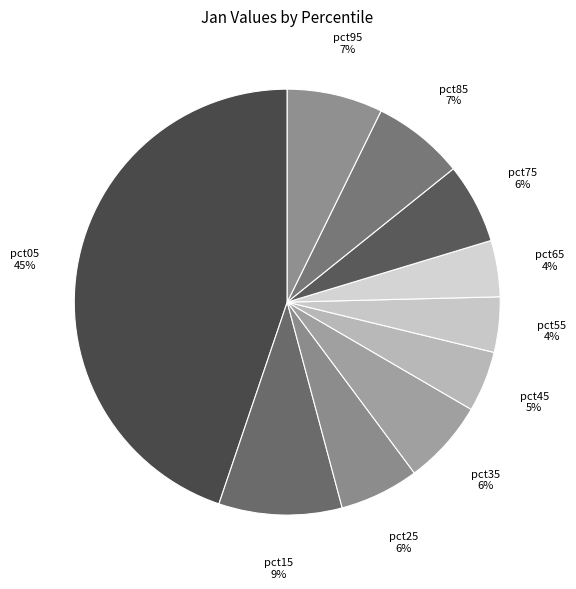

To the nearest percent, what is the difference between the largest and smallest slice percentages?

41%